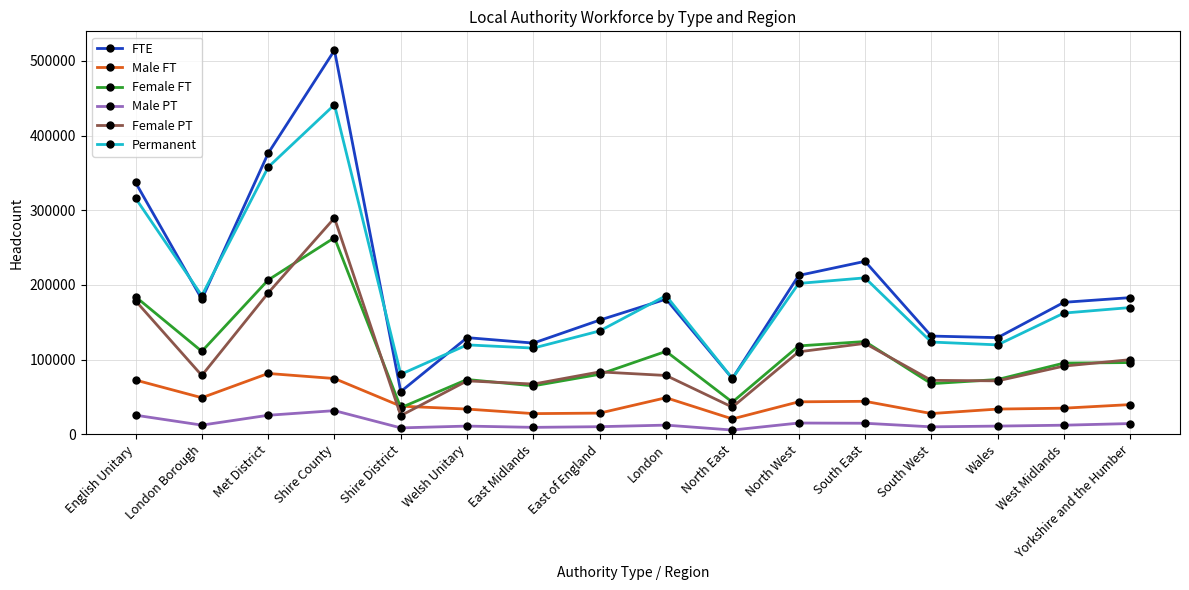

What is the label of the 2nd point from the left?

London Borough